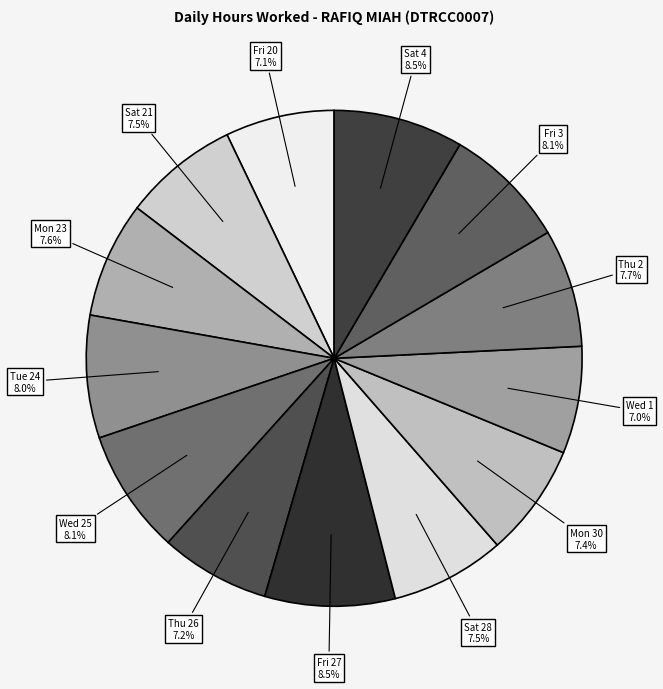

Between Sat 28 and Tue 24, which is larger?

Tue 24